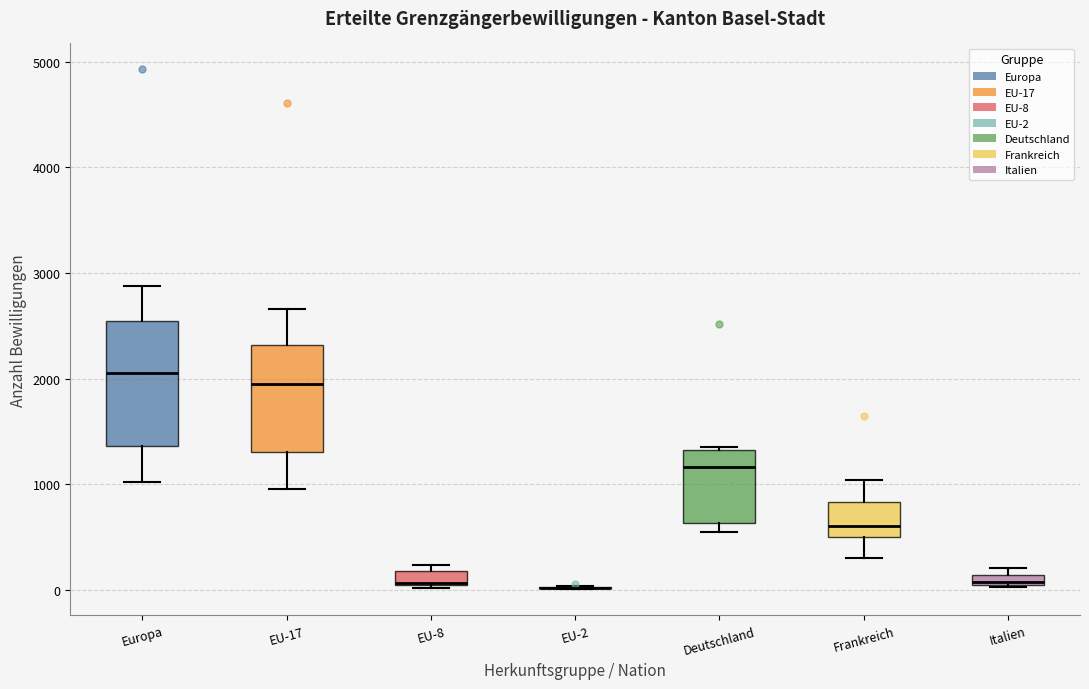

Which box is the tallest, from its lower edge to its upper edge?

Europa